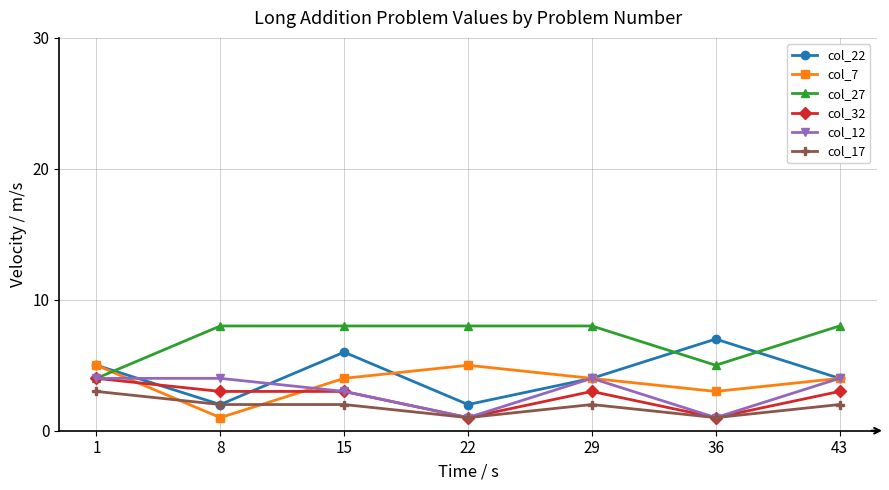

Count the col_22 values in the range 2 to 6.

6